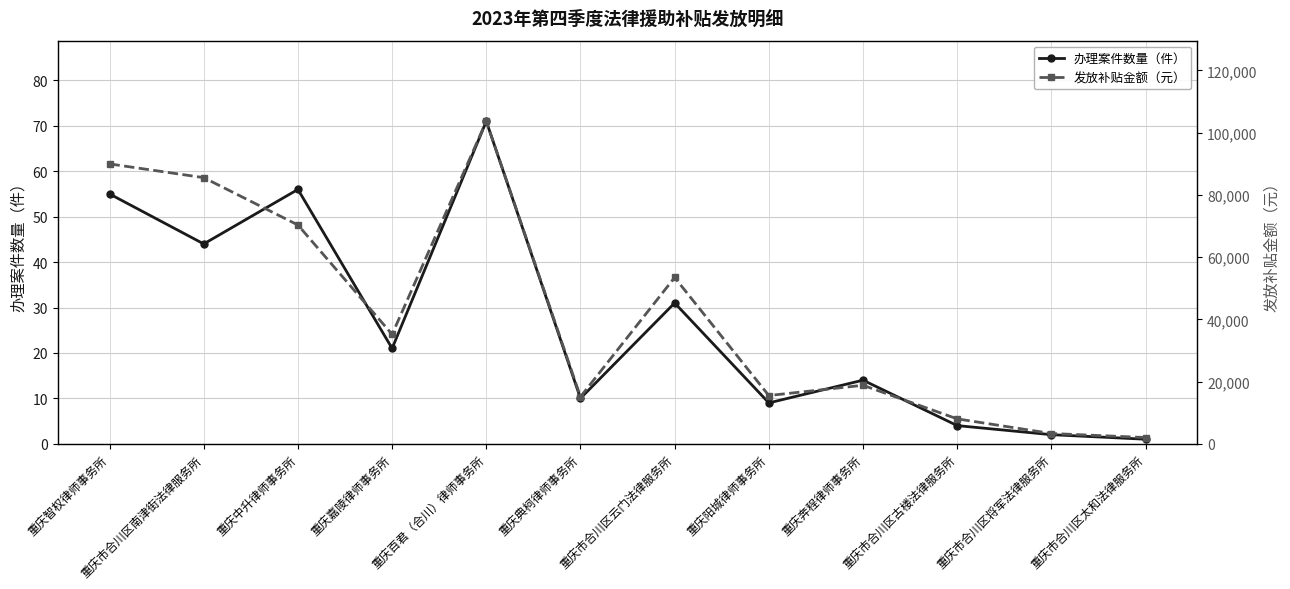

What is the label of the 12th point from the left?

重庆市合川区太和法律服务所